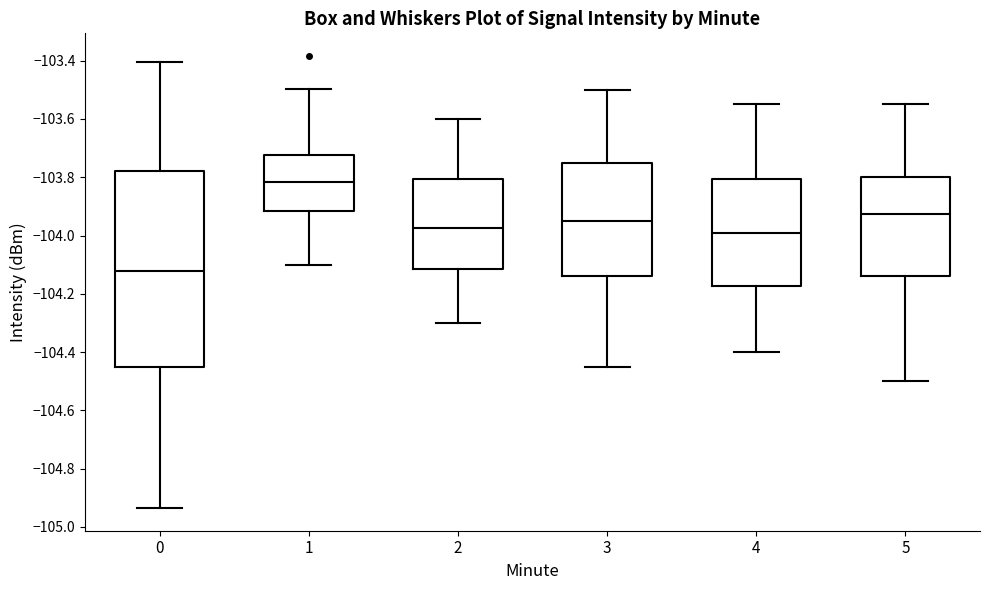

Reading left to right, read every box against the y-axis: the position of its median line, the range the box covers, and the ends of its whiskers. The values are not printed on the chart, so give them approximately, as read against the axis.

0: median -104.12, box -104.44 to -103.78, whiskers -104.94 to -103.40
1: median -103.82, box -103.92 to -103.72, whiskers -104.10 to -103.50
2: median -103.98, box -104.12 to -103.80, whiskers -104.30 to -103.60
3: median -103.94, box -104.14 to -103.74, whiskers -104.44 to -103.50
4: median -103.98, box -104.18 to -103.80, whiskers -104.40 to -103.54
5: median -103.92, box -104.14 to -103.80, whiskers -104.50 to -103.54